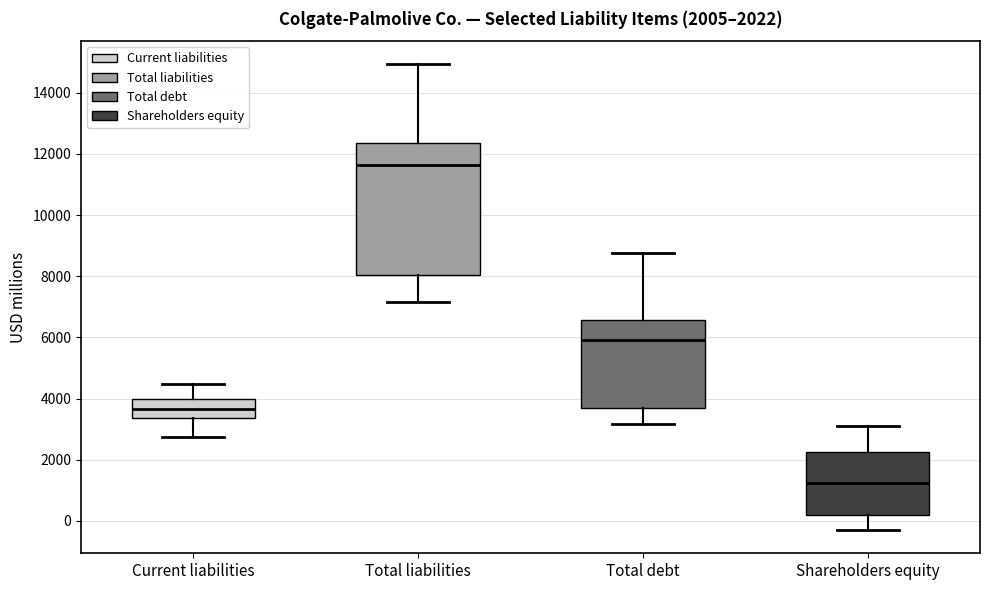

Which box has the highest median line?

Total liabilities